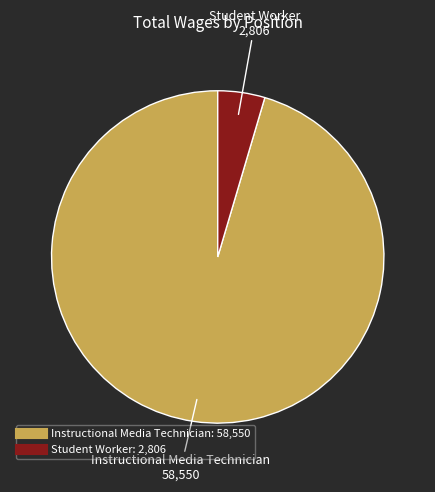

Count the number of slices in the pie.

2